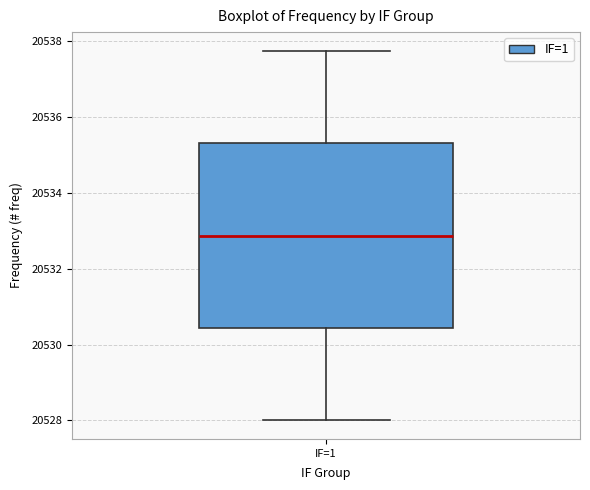

Read this box plot against the y-axis: the position of the median line, the range covered by the box, and the ends of both whiskers. The values are not printed on the chart, so give them approximately, as read against the axis.

median 20532.8, box 20530.4 to 20535.4, whiskers 20528.0 to 20537.8